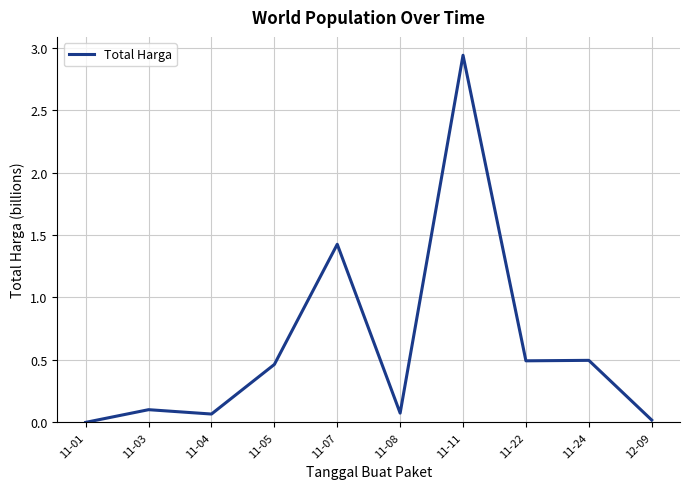

Is it true that the value at 11-07 is 1.4?

True